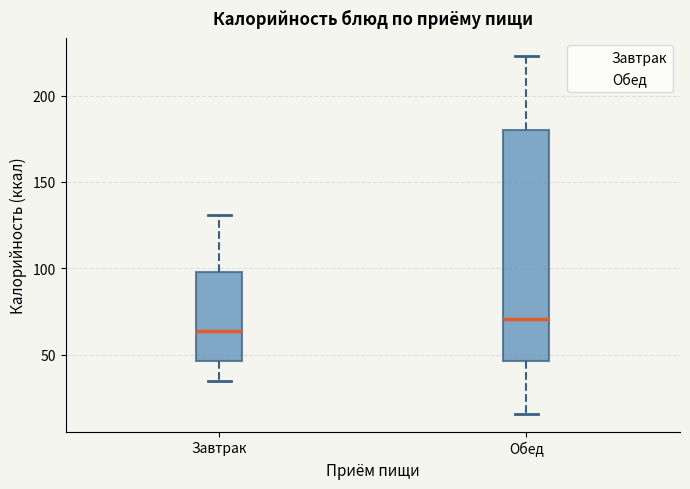

Reading left to right, transcribe this box plot: for each box, give where its median line is, the range the box spans, and where its two whiskers end, as read against the y-axis. The values are not printed on the chart, so give them approximately, as read against the axis.

Завтрак: median 65, box 45 to 100, whiskers 35 to 130
Обед: median 70, box 45 to 180, whiskers 15 to 225